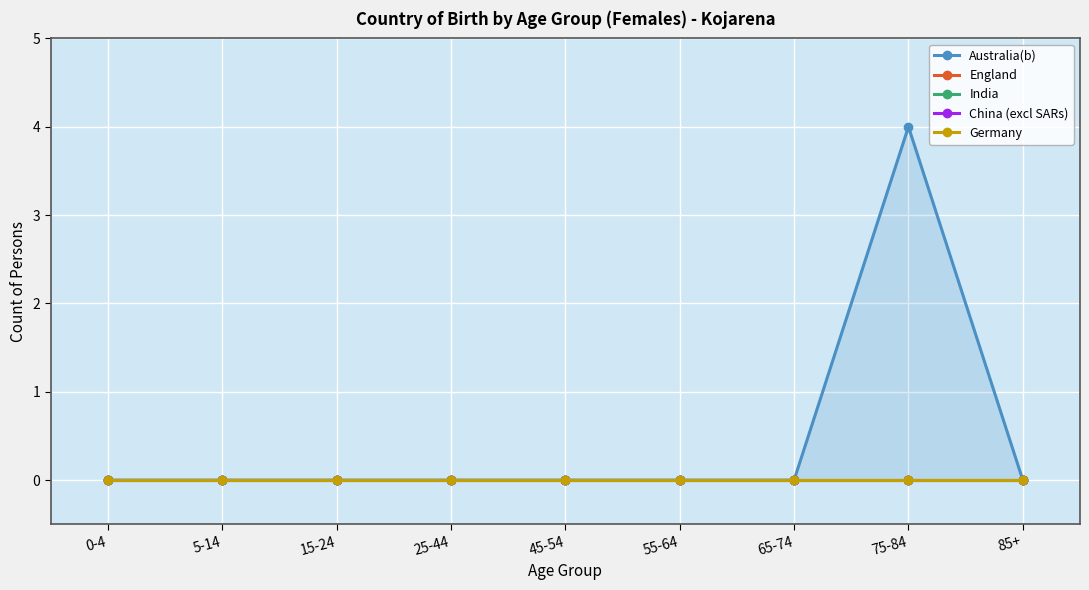

At which label is China (excl SARs) closest to 0?

0-4